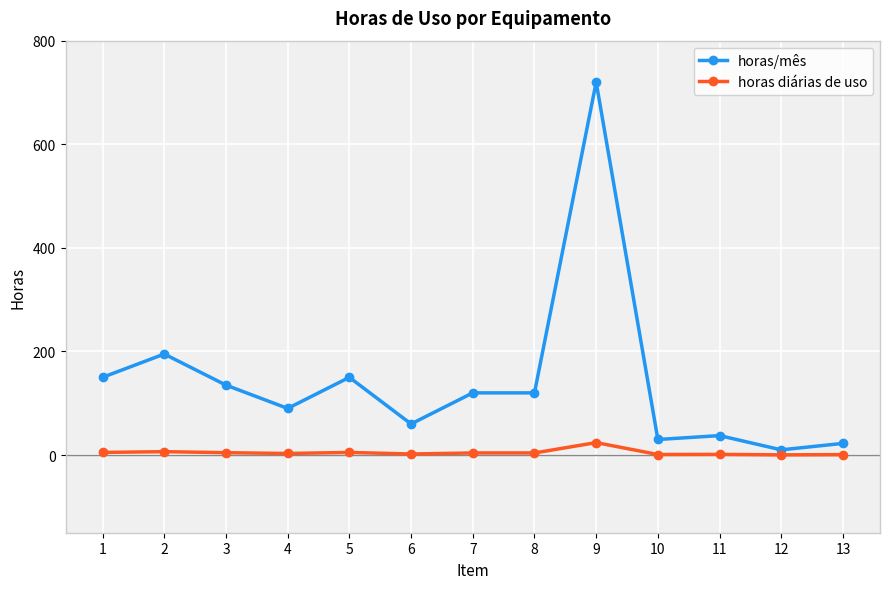

Rank the series by their maximum value, from highest to lowest.

horas/mês, horas diárias de uso